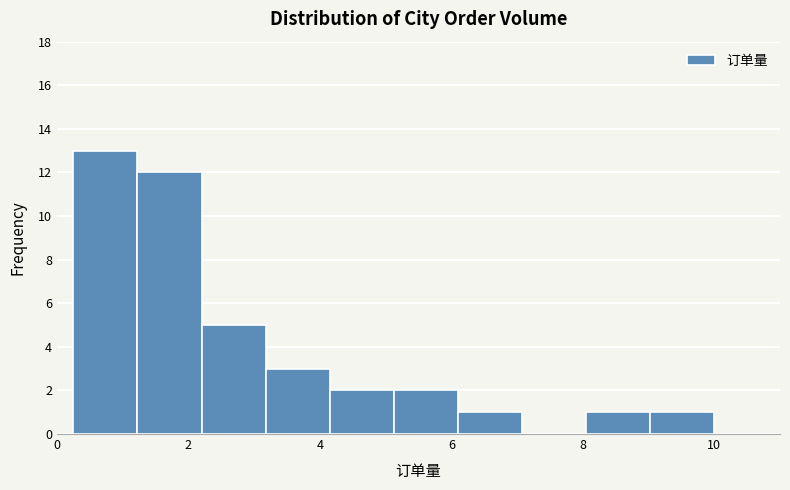

Reading left to right, transcribe this chart: for each bar, give the range it covers on the x-axis and its height. Neither the bar edges nor the heights are printed on the chart, so give them approximately, as read against the axes.

0.2 to 1.2: 13
1.2 to 2.2: 12
2.2 to 3.2: 5
3.2 to 4.2: 3
4.2 to 5.2: 2
5.2 to 6.0: 2
6.0 to 7.0: 1
7.0 to 8.0: 0
8.0 to 9.0: 1
9.0 to 10.0: 1